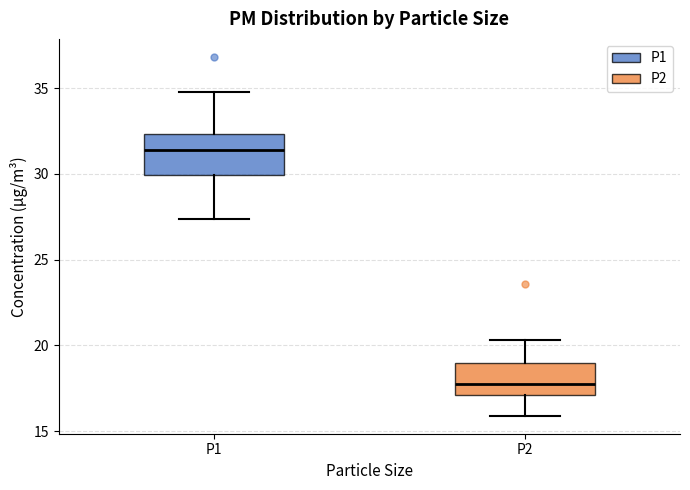

Reading left to right, read every box against the y-axis: the position of its median line, the range the box covers, and the ends of its whiskers. The values are not printed on the chart, so give them approximately, as read against the axis.

P1: median 31.5, box 30.0 to 32.5, whiskers 27.5 to 35.0
P2: median 18.0, box 17.0 to 19.0, whiskers 16.0 to 20.5